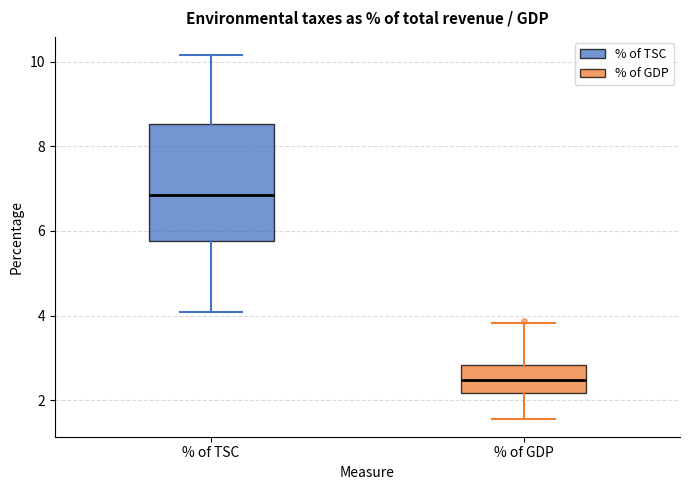

Which box has the lowest median line?

% of GDP